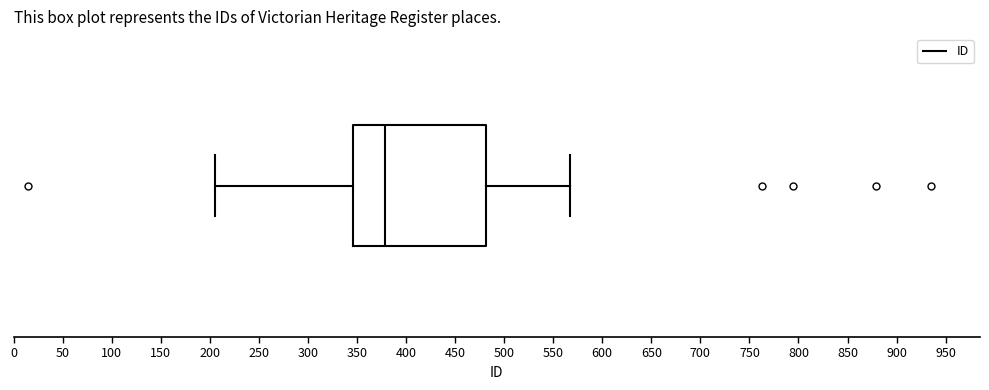

Where does the median line of the box sit on the x-axis? The values are not printed on the chart, so give them approximately, as read against the axis.

380